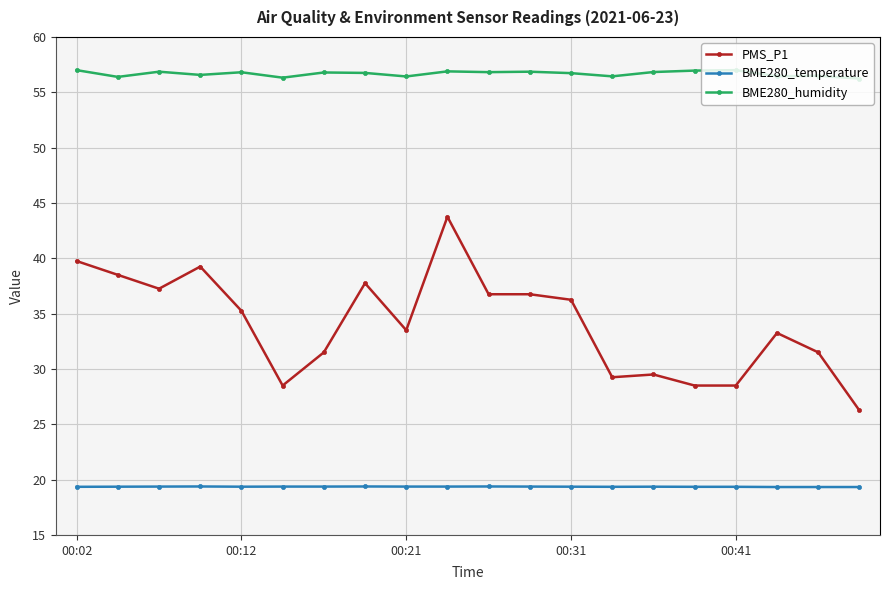

List the series in order of their peak value, lowest first.

BME280_temperature, PMS_P1, BME280_humidity